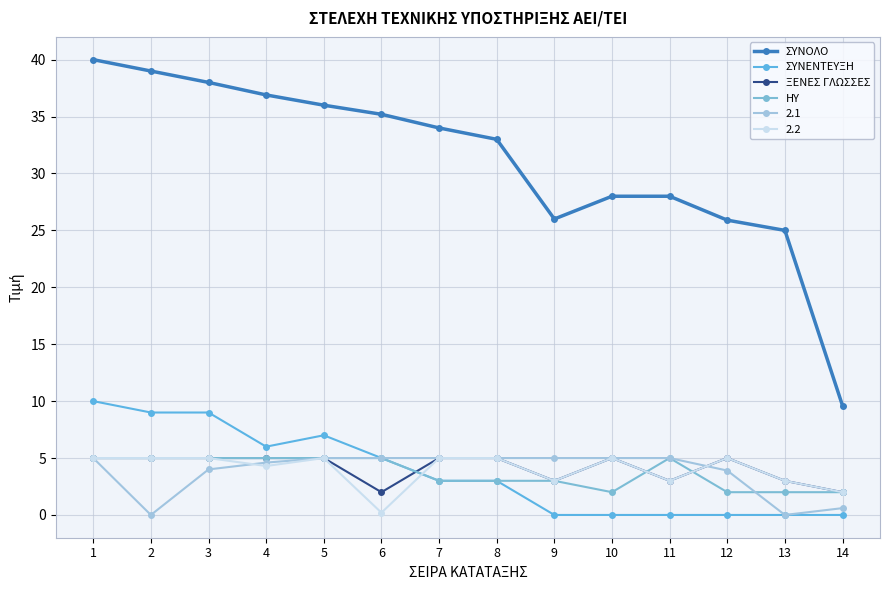

Which category has the lowest value across all series?

9